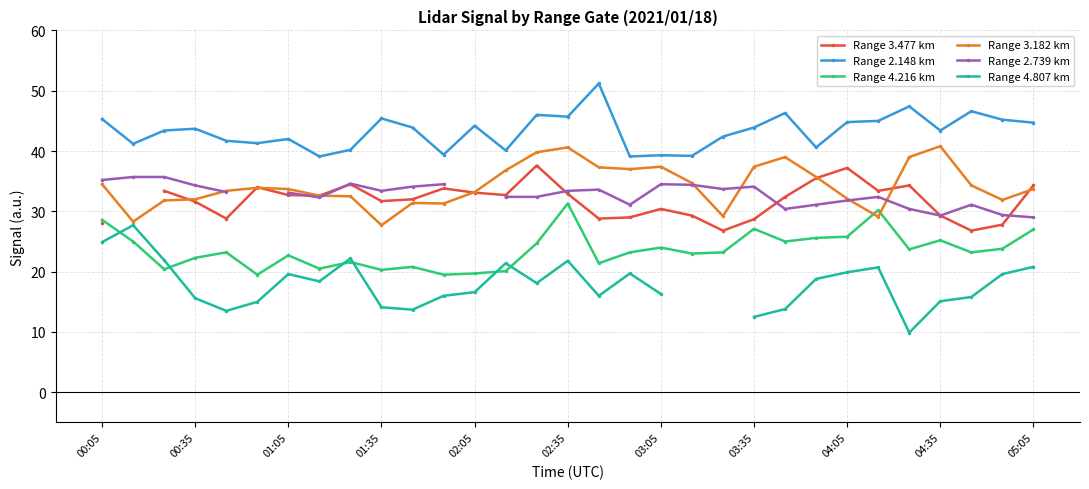

True or false: Range 2.148 km has more than 0 interior local peaks.

True